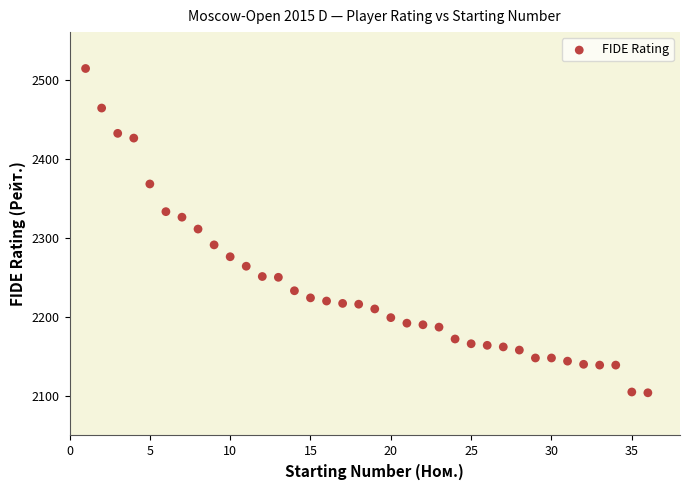

What is the range of Y values (max minus min)?

410